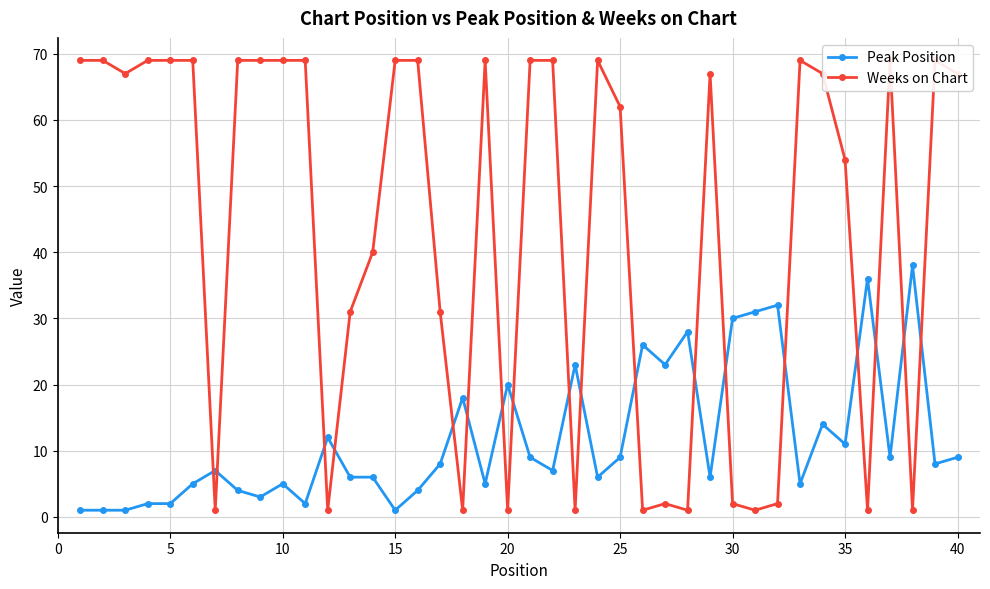

At how many categories does at least one series exceed 17?

38